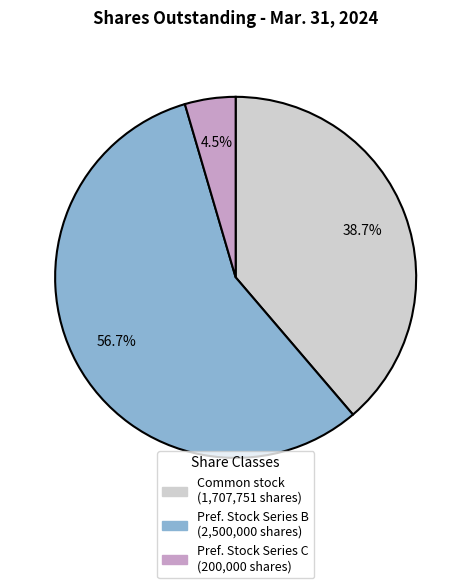

Does any single category account for the majority?

Yes